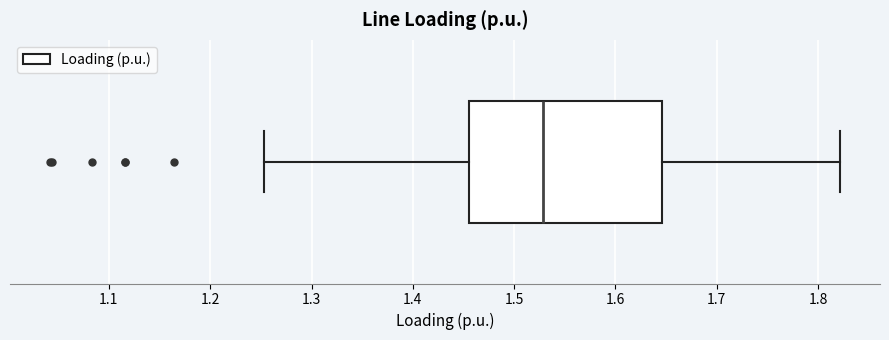

Read this box plot against the x-axis: the position of the median line, the range covered by the box, and the ends of both whiskers. The values are not printed on the chart, so give them approximately, as read against the axis.

median 1.53, box 1.46 to 1.65, whiskers 1.25 to 1.82